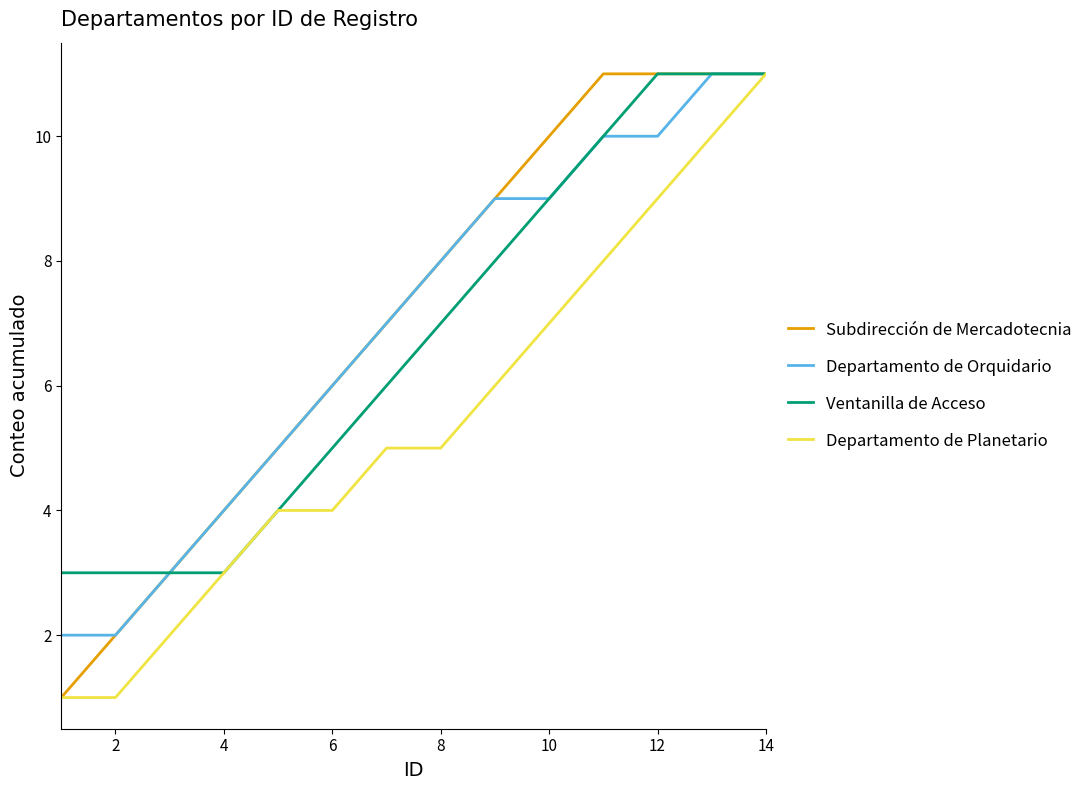

What is the maximum value for Departamento de Orquidario?

11